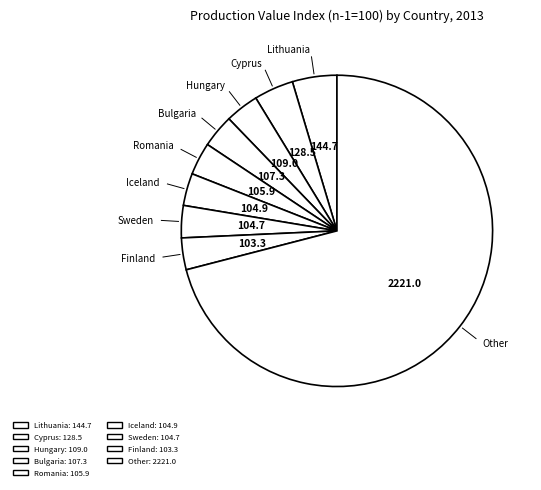

How many slices are in this pie chart?

9